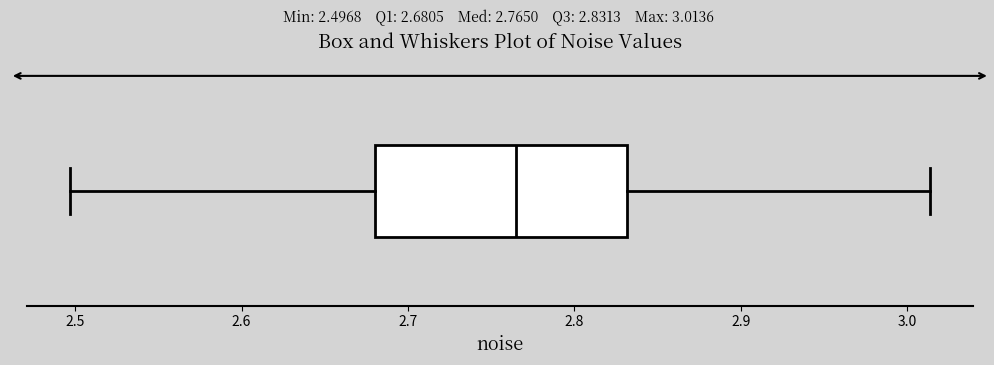

Transcribe this box plot: give where the median line is, the range the box spans, and where the two whiskers end, as read against the x-axis. The values are not printed on the chart, so give them approximately, as read against the axis.

median 2.77, box 2.68 to 2.83, whiskers 2.50 to 3.01